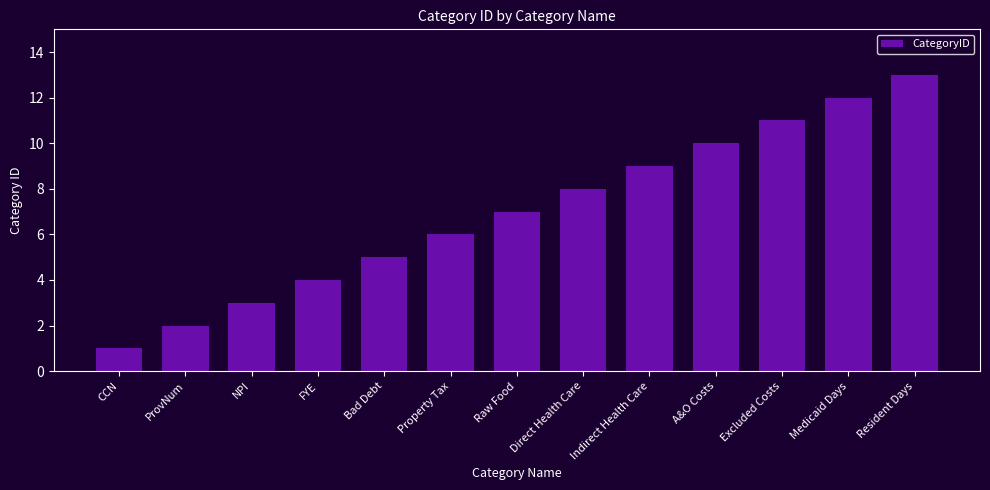

What is the label of the 1st bar from the left?

CCN